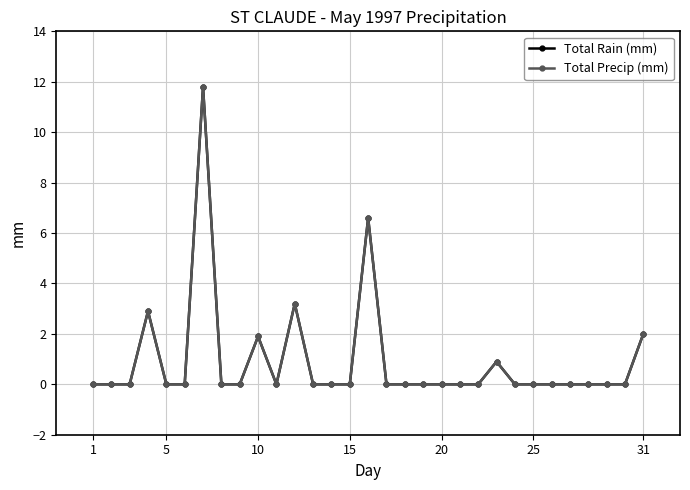

Is this an area chart (filled region under the line)?

No